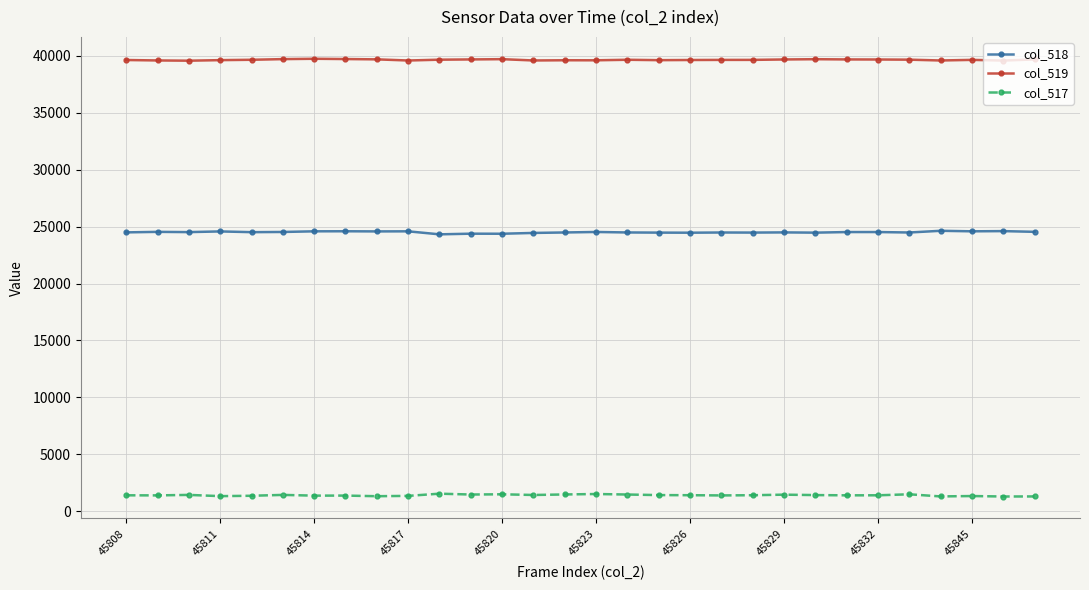

True or false: col_519 and col_518 cross at least once.

False